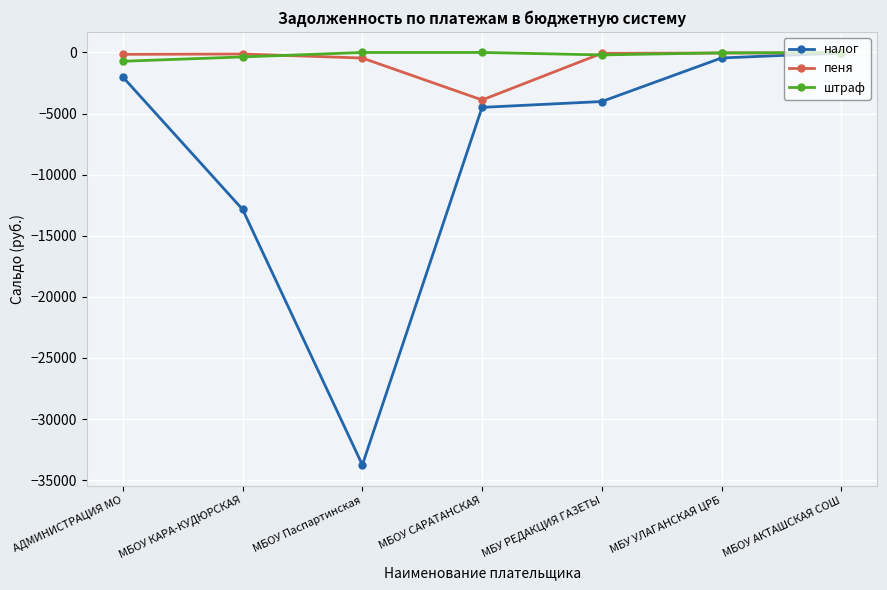

Which series changed the most between МБУ РЕДАКЦИЯ ГАЗЕТЫ and МБУ УЛАГАНСКАЯ ЦРБ?

налог